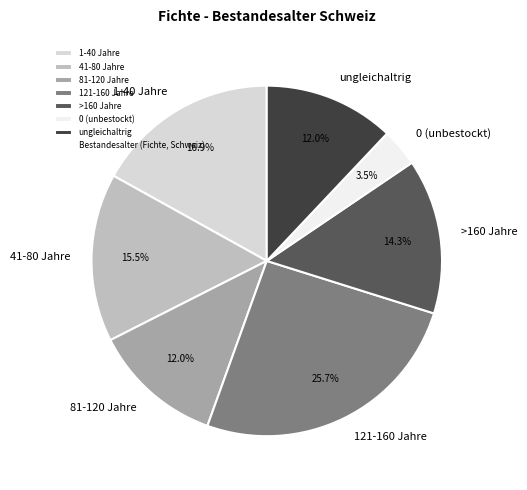

Which has a higher value, 81-120 Jahre or 0 (unbestockt)?

81-120 Jahre